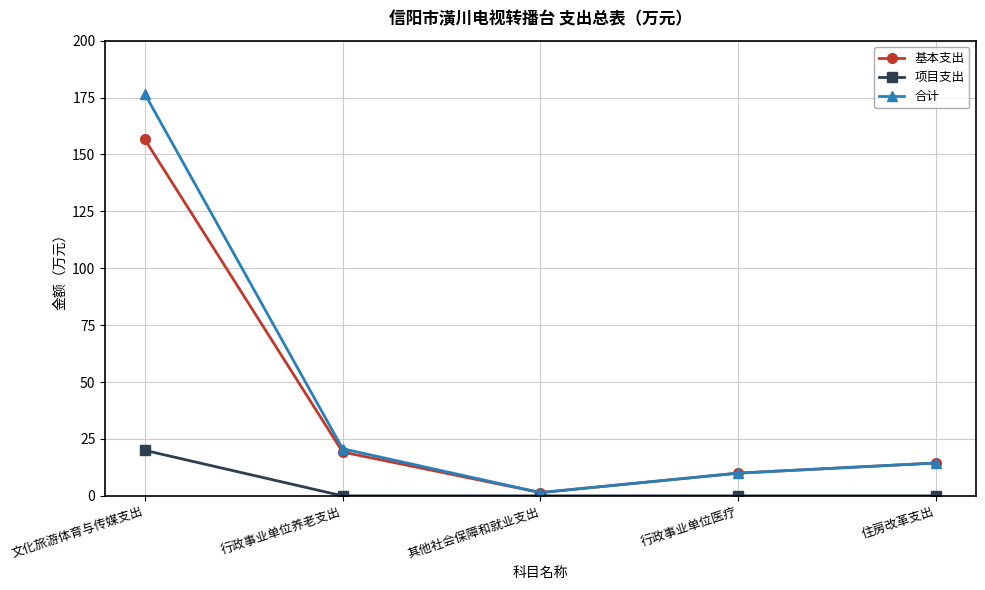

How many values in the 合计 series are below 14?

2